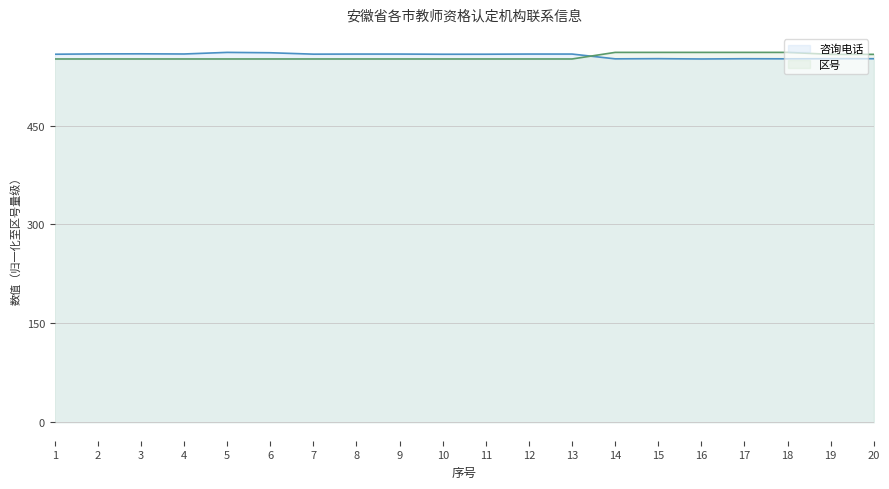

True or false: 区号 and 咨询电话 cross at least once.

True